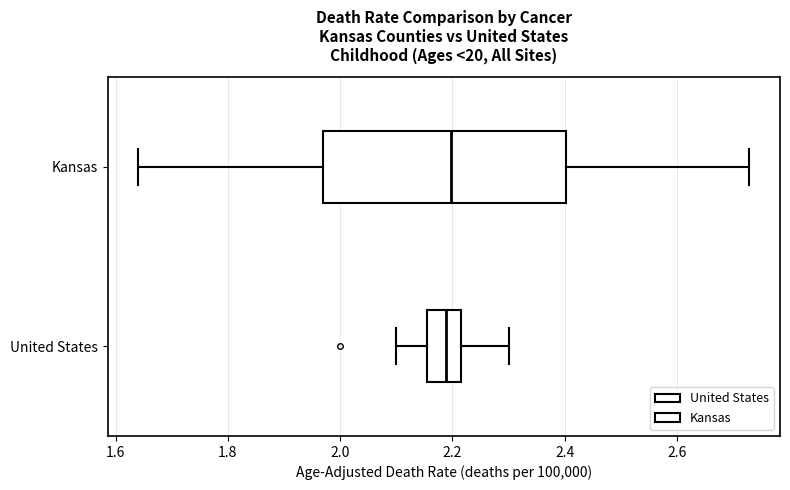

Reading bottom to top, transcribe this box plot: for each box, give where its median line is, the range the box spans, and where its two whiskers end, as read against the x-axis. The values are not printed on the chart, so give them approximately, as read against the axis.

United States: median 2.18, box 2.16 to 2.22, whiskers 2.10 to 2.30
Kansas: median 2.20, box 1.96 to 2.40, whiskers 1.64 to 2.72